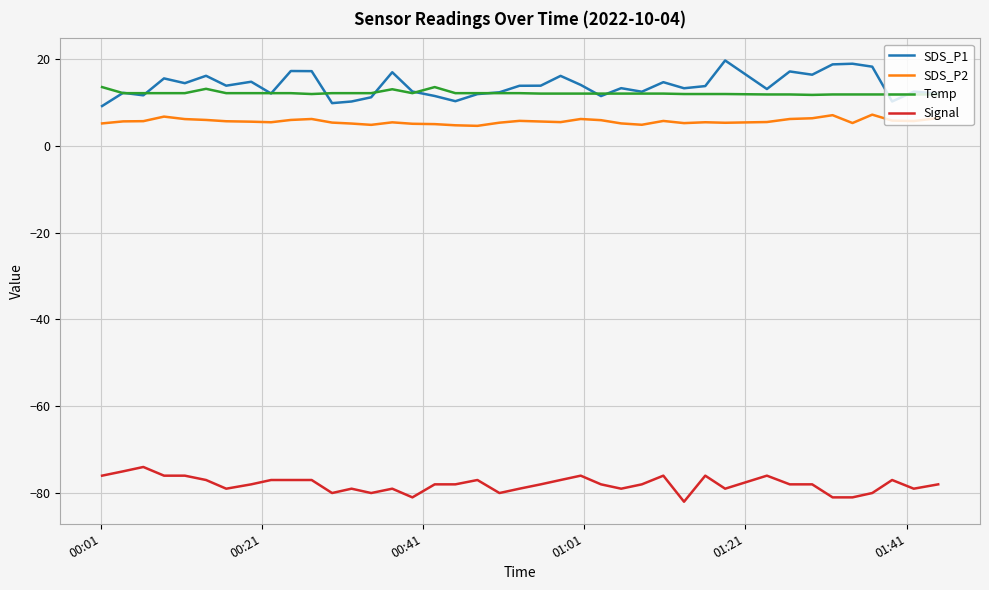

Which series has the widest spread of values?

SDS_P1